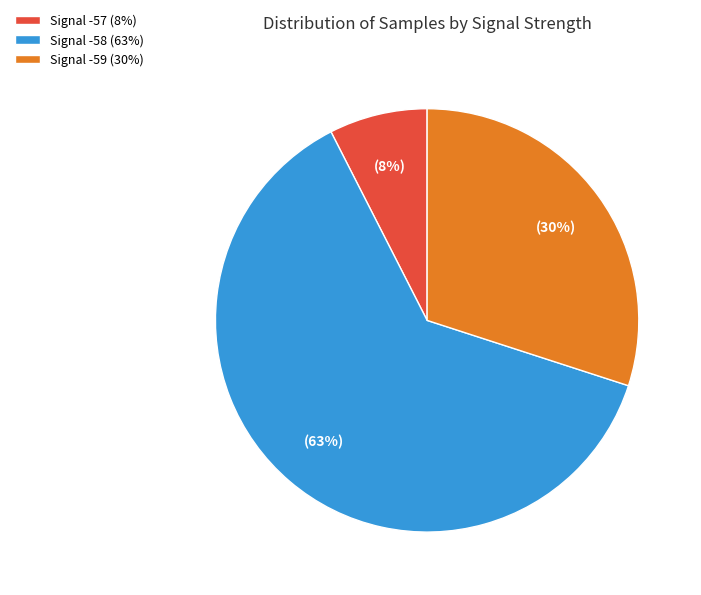

True or false: Signal -59 (30%) accounts for 40% of the total.

False